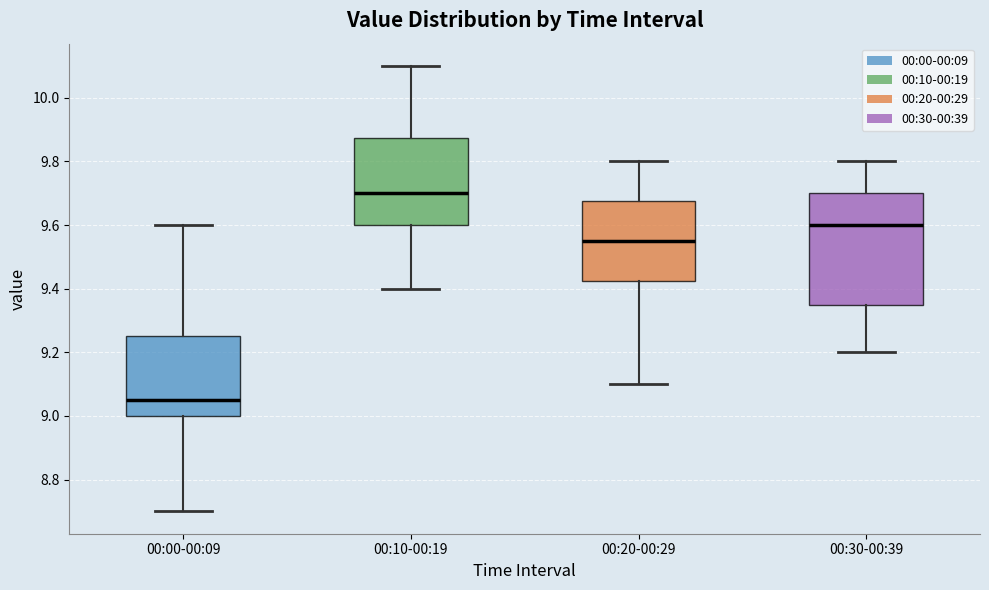

Reading left to right, read every box against the y-axis: the position of its median line, the range the box covers, and the ends of its whiskers. The values are not printed on the chart, so give them approximately, as read against the axis.

00:00-00:09: median 9.06, box 9.00 to 9.26, whiskers 8.70 to 9.60
00:10-00:19: median 9.70, box 9.60 to 9.88, whiskers 9.40 to 10.10
00:20-00:29: median 9.56, box 9.42 to 9.68, whiskers 9.10 to 9.80
00:30-00:39: median 9.60, box 9.36 to 9.70, whiskers 9.20 to 9.80